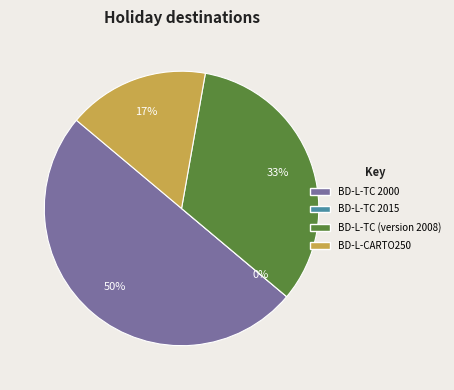

How many segments does this pie chart have?

4